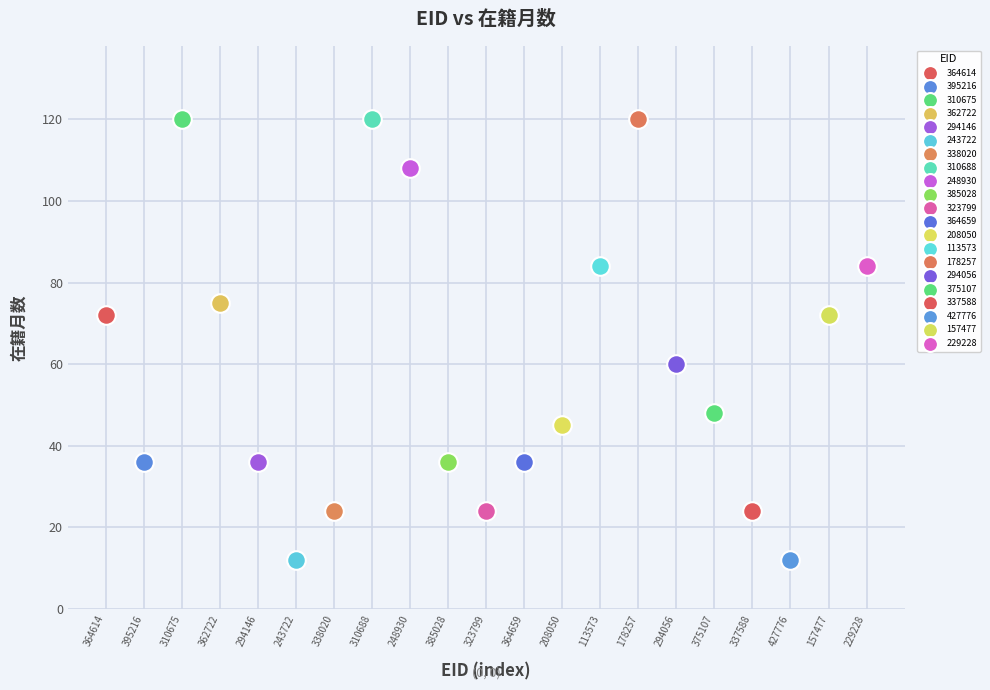

What are all the series names shown in the legend?

364614, 395216, 310675, 362722, 294146, 243722, 338020, 310688, 248930, 385028, 323799, 364659, 208050, 113573, 178257, 294056, 375107, 337588, 427776, 157477, 229228